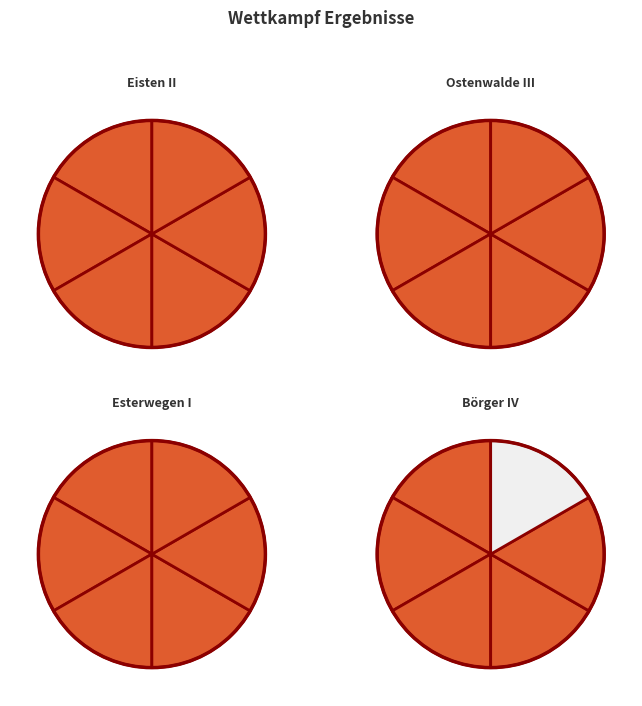

Is there a majority slice in this chart?

No